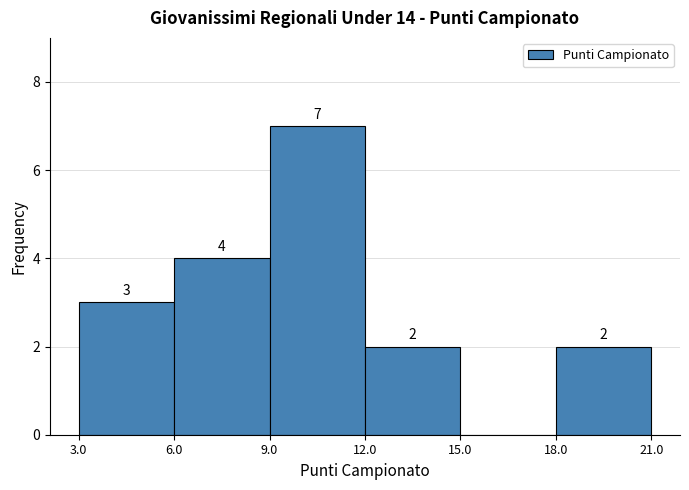

Which range on the x-axis has the tallest bar?

9.0 to 12.0